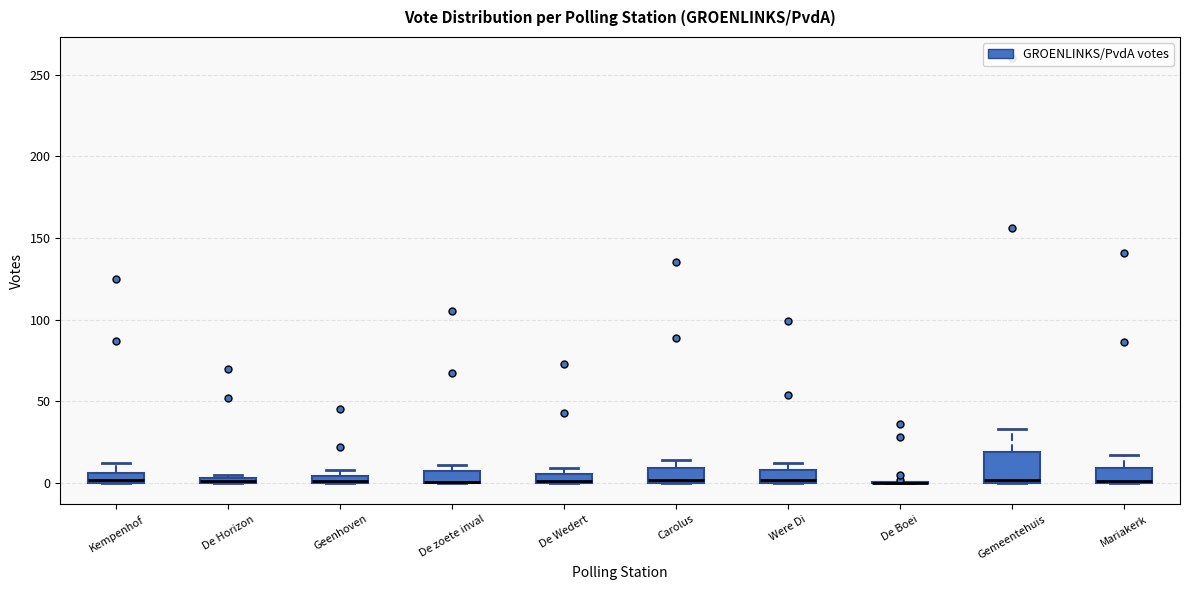

Where is the lower edge of the box for Kempenhof on the y-axis? The values are not printed on the chart, so give them approximately, as read against the axis.

0